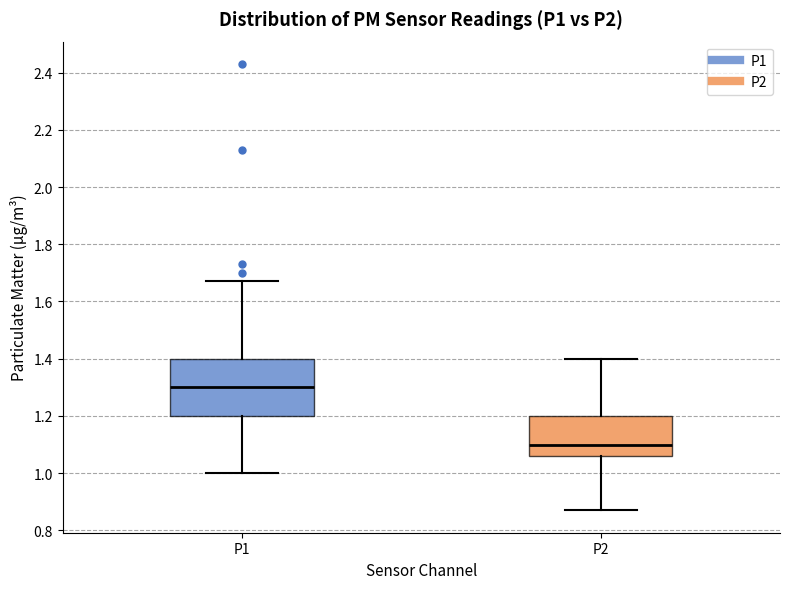

Which box's median line is the highest?

P1